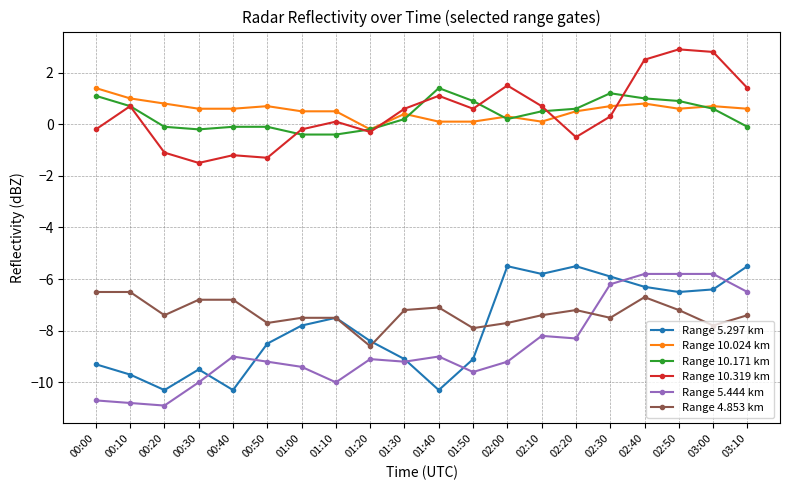

Is it true that Range 4.853 km equals -4.1 at 03:10?

False